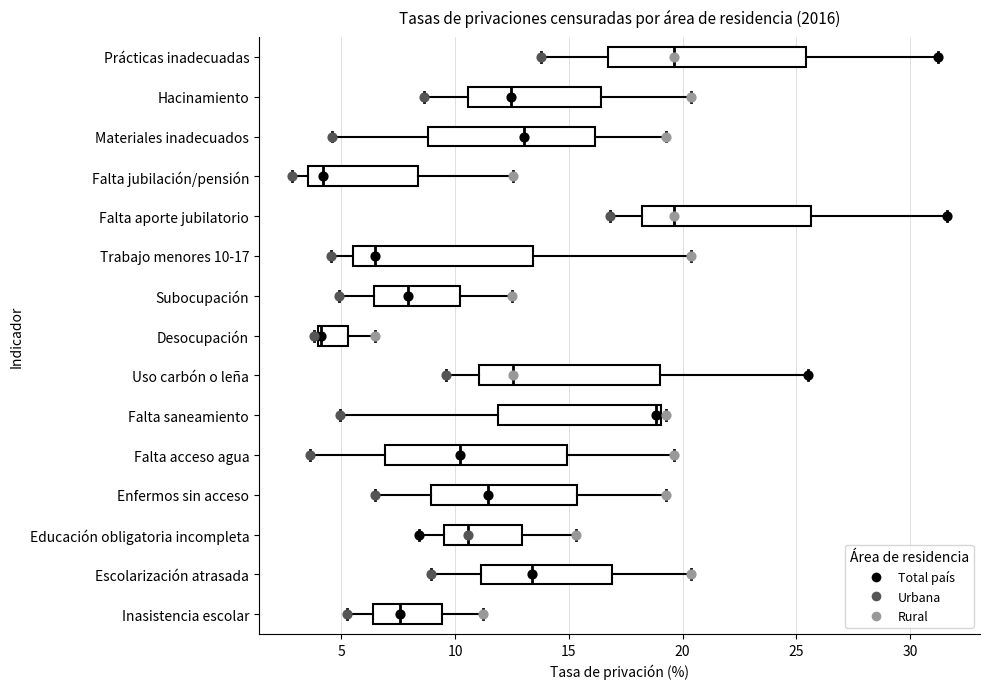

Where is the left edge of the box for Educación obligatoria incompleta on the x-axis? The values are not printed on the chart, so give them approximately, as read against the axis.

9.5